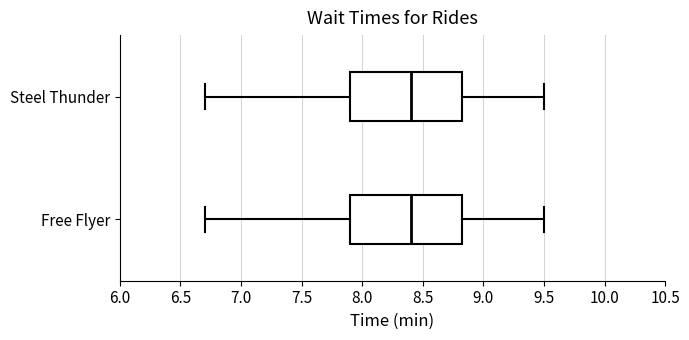

Reading bottom to top, read every box against the x-axis: the position of its median line, the range the box covers, and the ends of its whiskers. The values are not printed on the chart, so give them approximately, as read against the axis.

Free Flyer: median 8.40, box 7.90 to 8.85, whiskers 6.70 to 9.50
Steel Thunder: median 8.40, box 7.90 to 8.85, whiskers 6.70 to 9.50